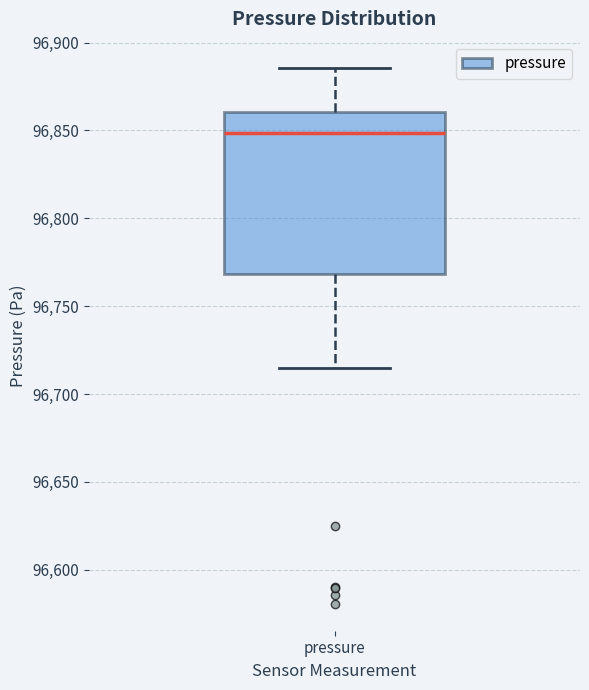

Read this box plot against the y-axis: the position of the median line, the range covered by the box, and the ends of both whiskers. The values are not printed on the chart, so give them approximately, as read against the axis.

median 96850, box 96770 to 96860, whiskers 96715 to 96885